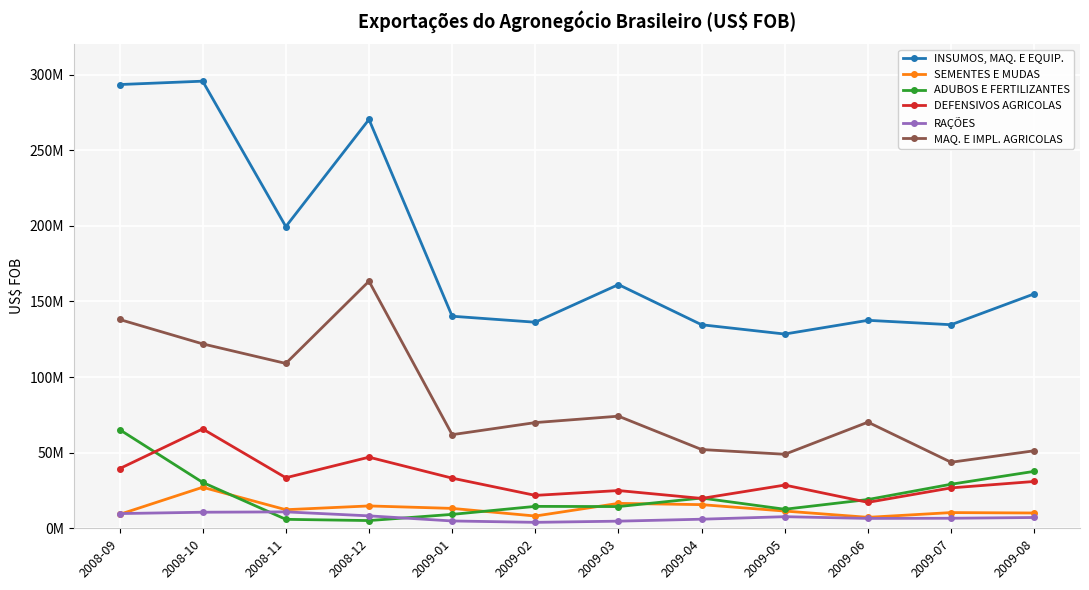

What is the value of the MAQ. E IMPL. AGRICOLAS point at the 10th from the left?

70186237